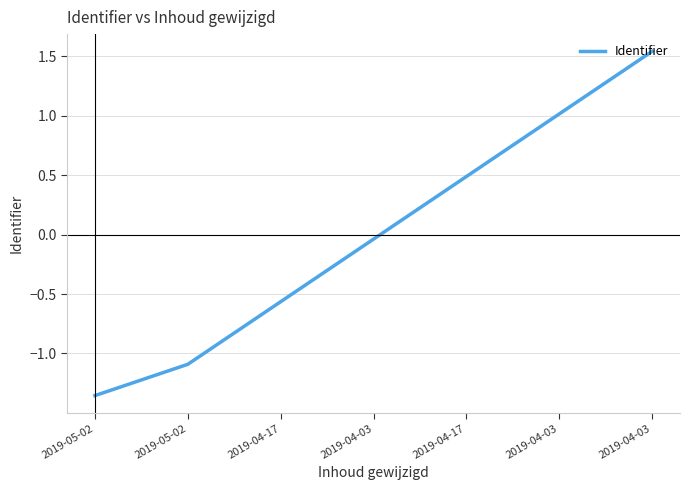

The chart shows a value of 1.5 at 2019-04-03. True or false?

True